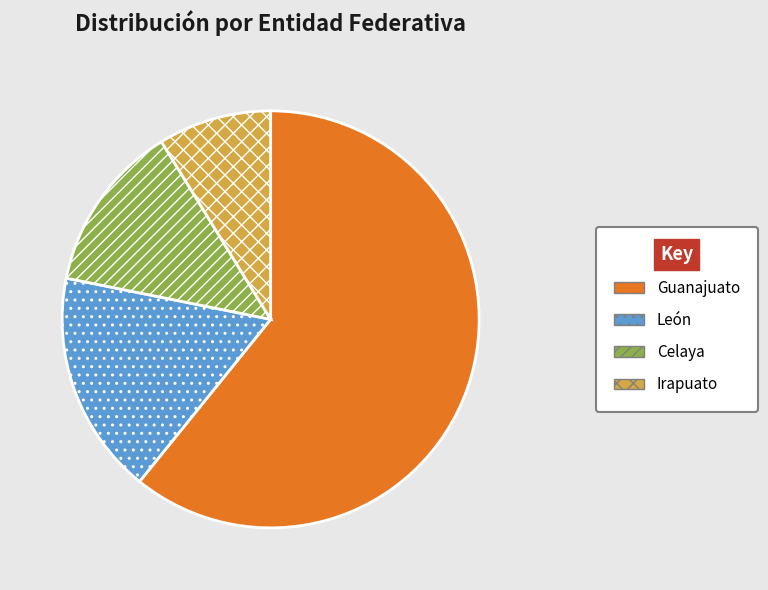

Does Guanajuato account for over 50% of the chart?

Yes